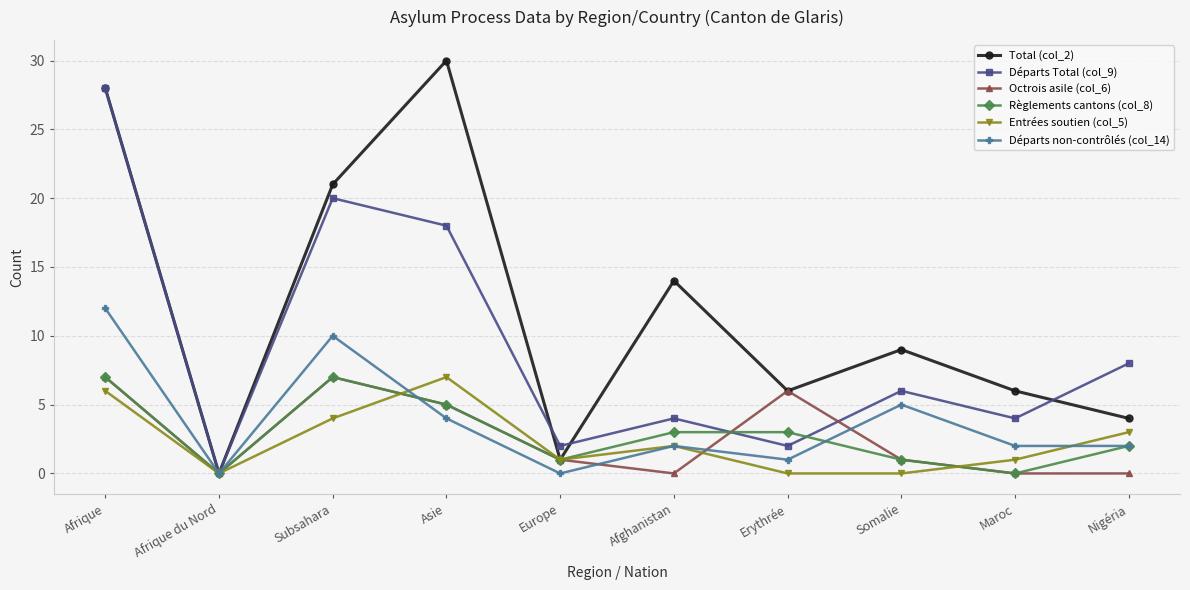

What is the total value across all series at Nigéria?

19